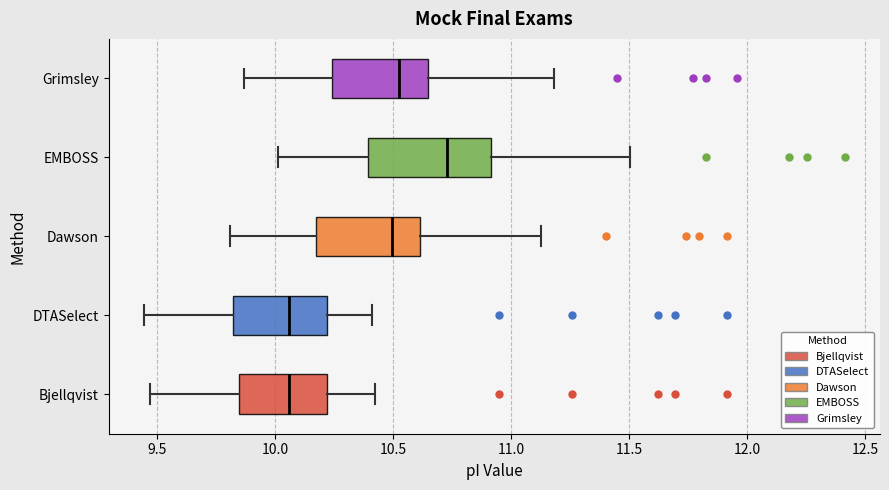

Which box is the widest, from its left edge to its right edge?

EMBOSS